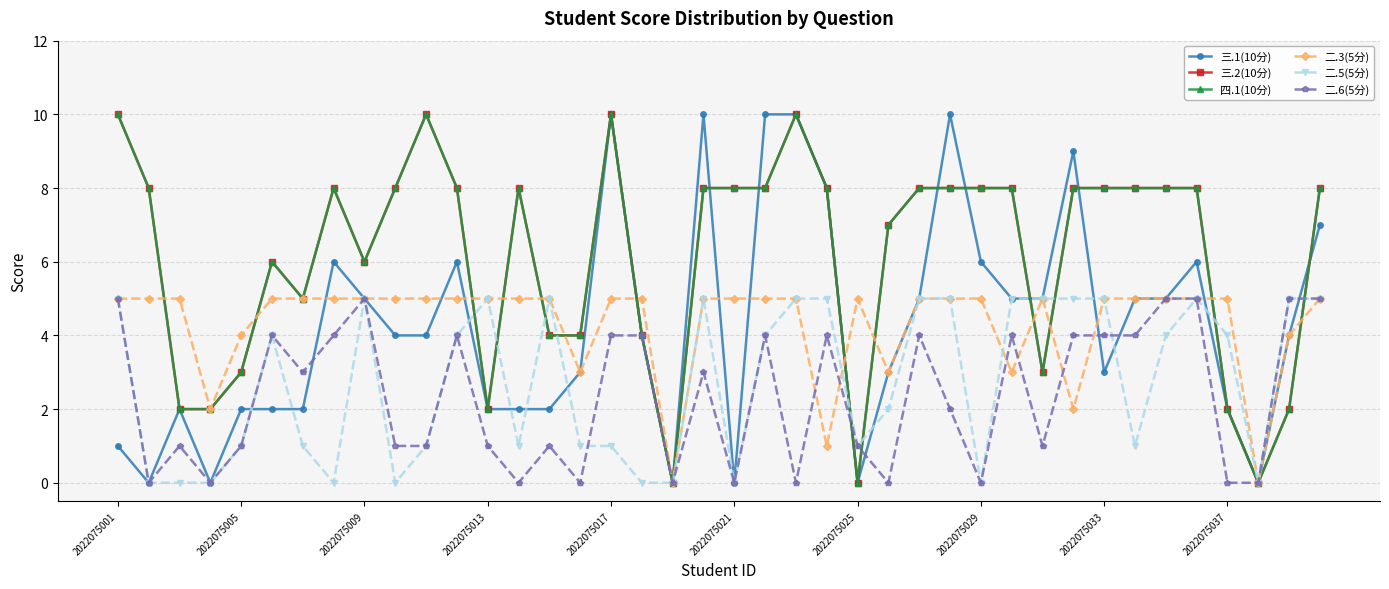

At which label does 四.1(10分) first exceed 8?

2022075001